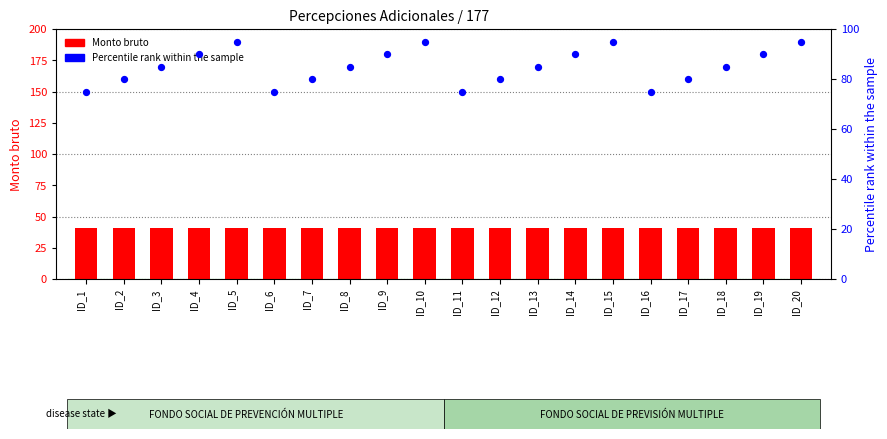

Which series contains the highest Y value?

Percentile rank within the sample